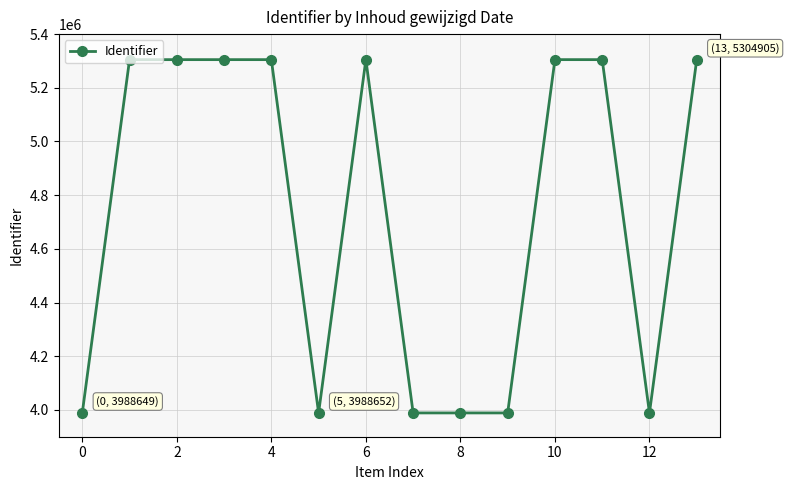

What is the average value?

4740791